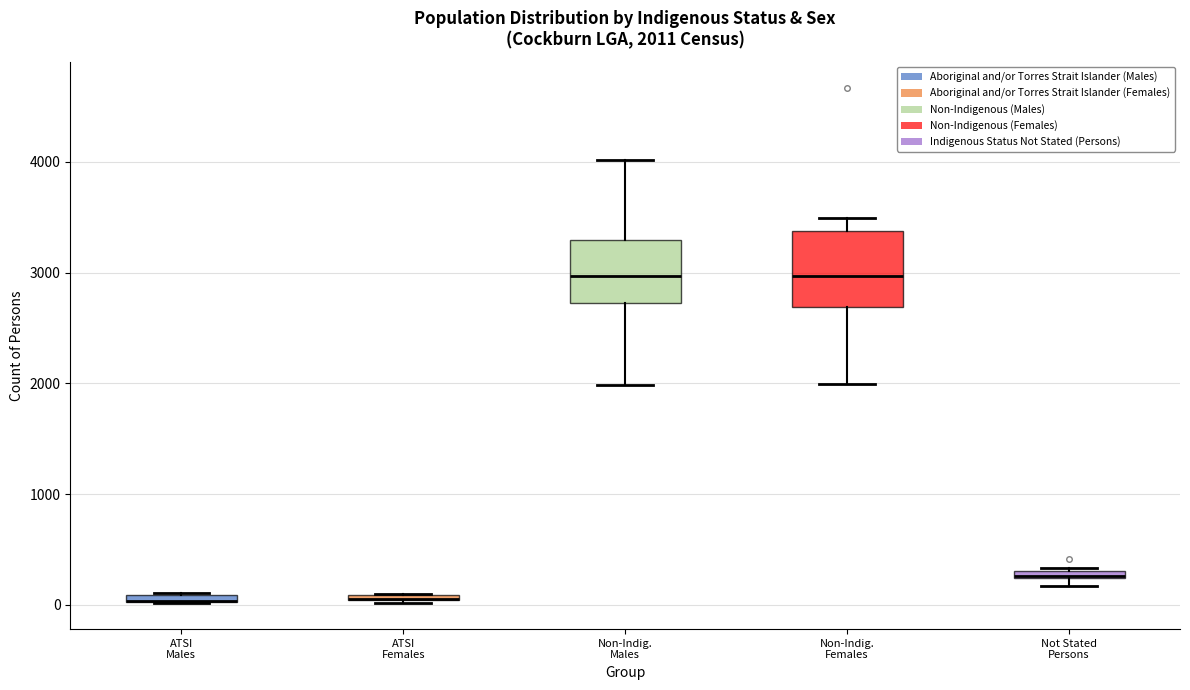

Comparing the boxes themselves (not the whiskers), which one is the tallest?

Non-Indig. Females